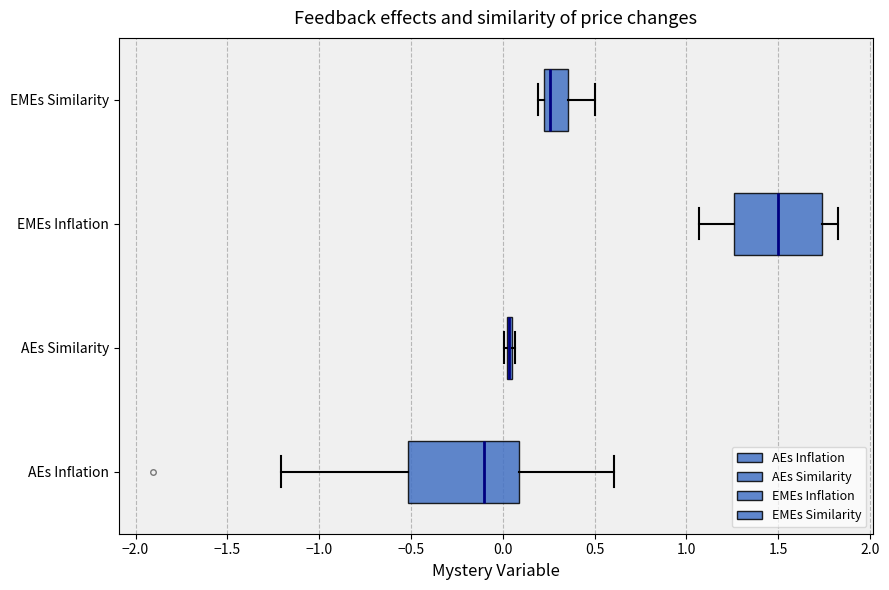

Comparing the boxes themselves (not the whiskers), which one is the widest?

AEs Inflation